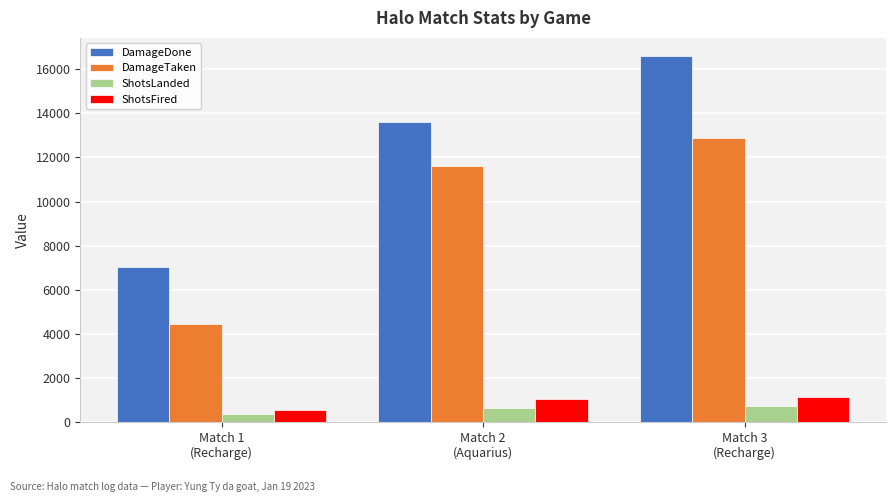

What is the difference between the highest and lowest values at Match 3
(Recharge)?

15869